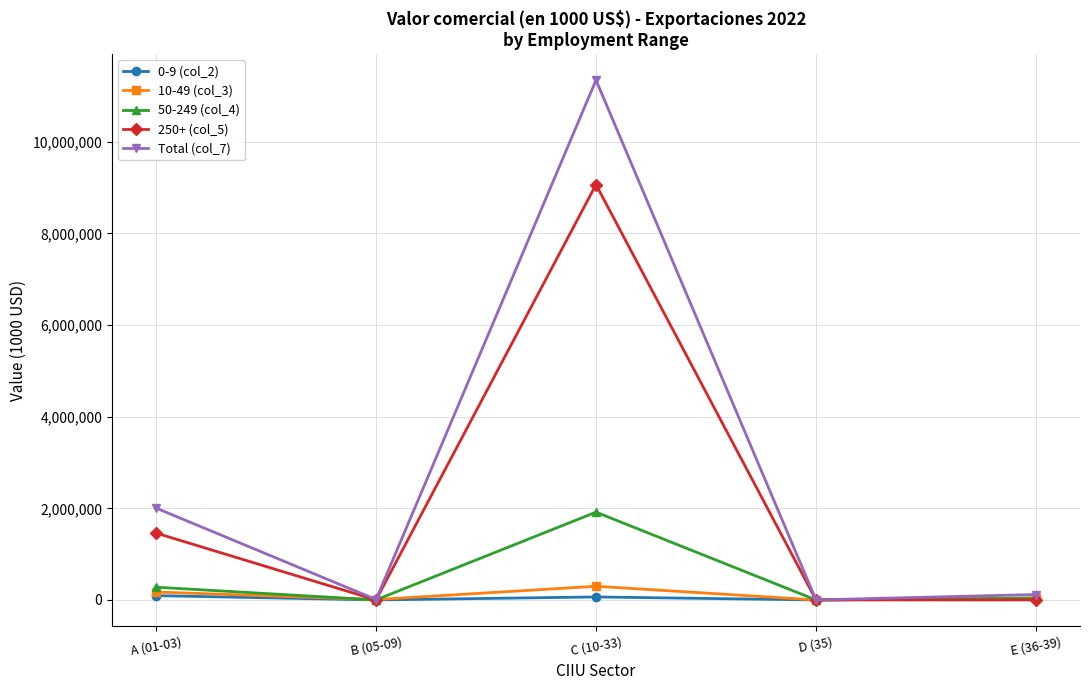

What is the difference between the Total (col_7) values at E (36-39) and D (35)?

117511.1